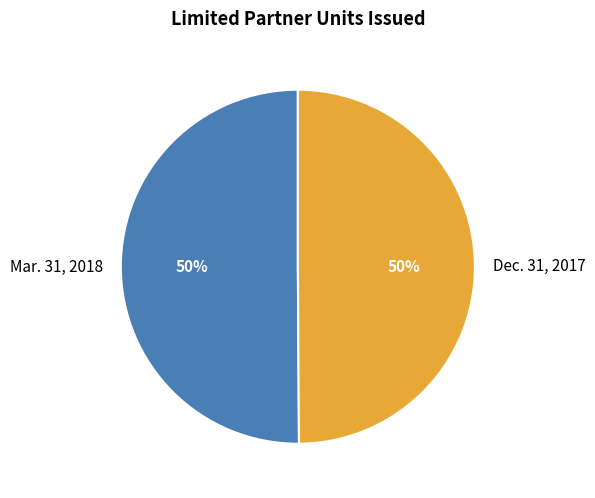

To the nearest percent, what is the average slice percentage?

50%